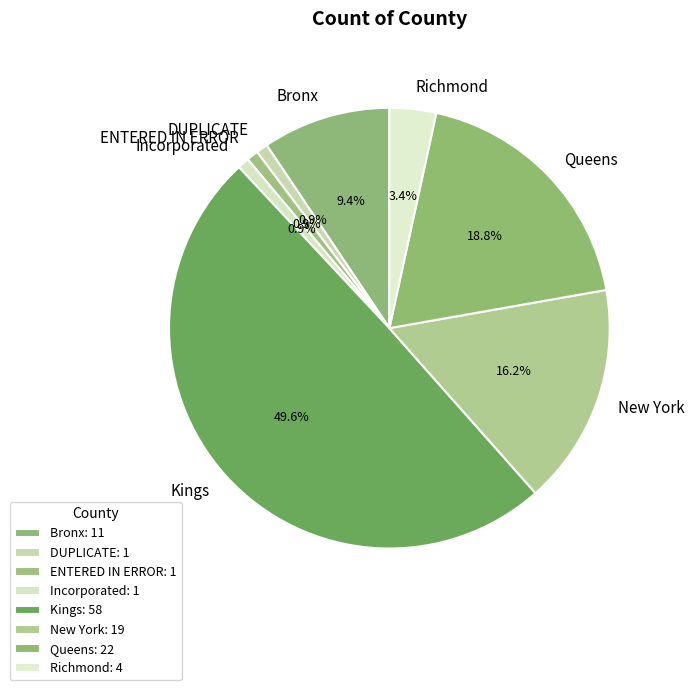

How many slices are in this pie chart?

8